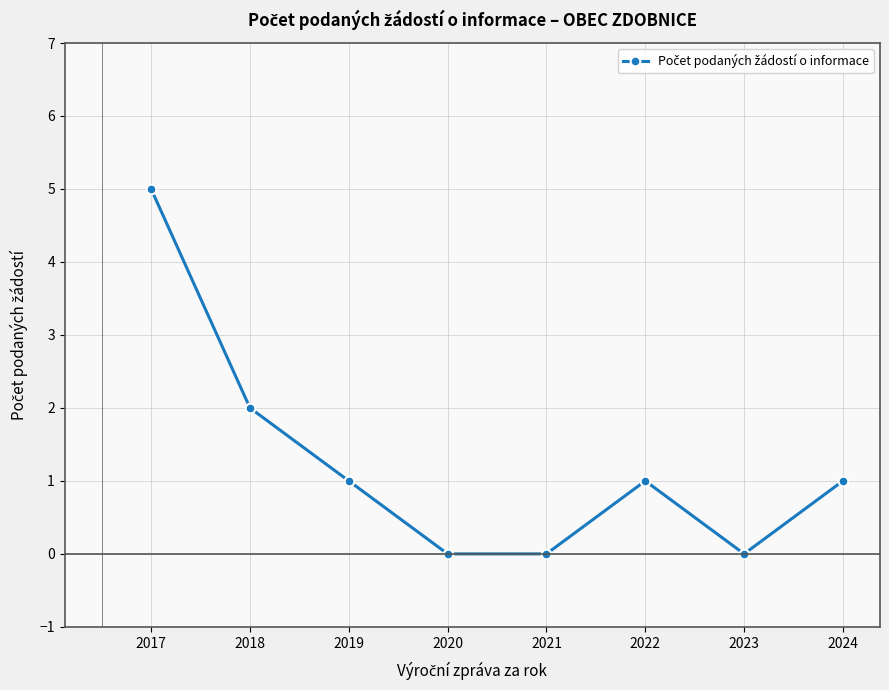

Reading right to left, what are all the values shown in this chart?

1	0	1	0	0	1	2	5